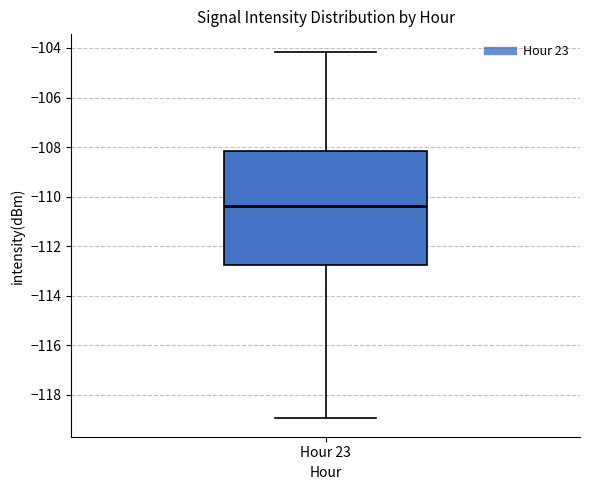

Transcribe this box plot: give where the median line is, the range the box spans, and where the two whiskers end, as read against the y-axis. The values are not printed on the chart, so give them approximately, as read against the axis.

median -110.4, box -112.8 to -108.2, whiskers -119.0 to -104.2